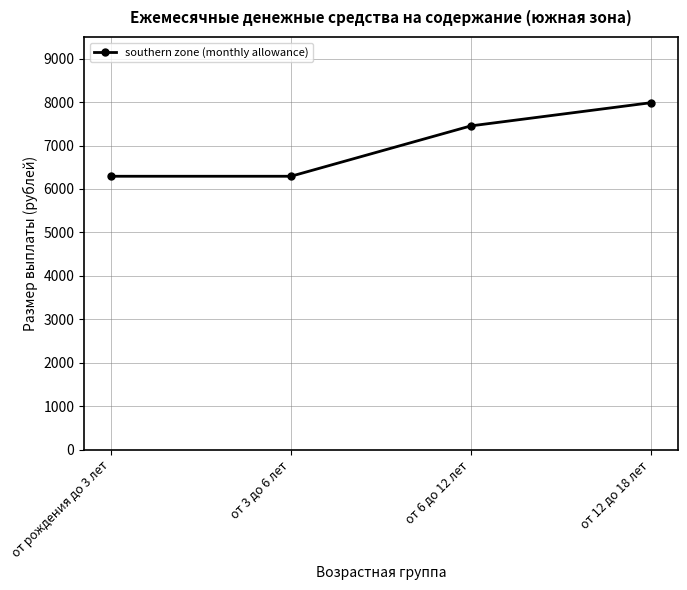

What is the minimum value shown in the chart?

6292.9